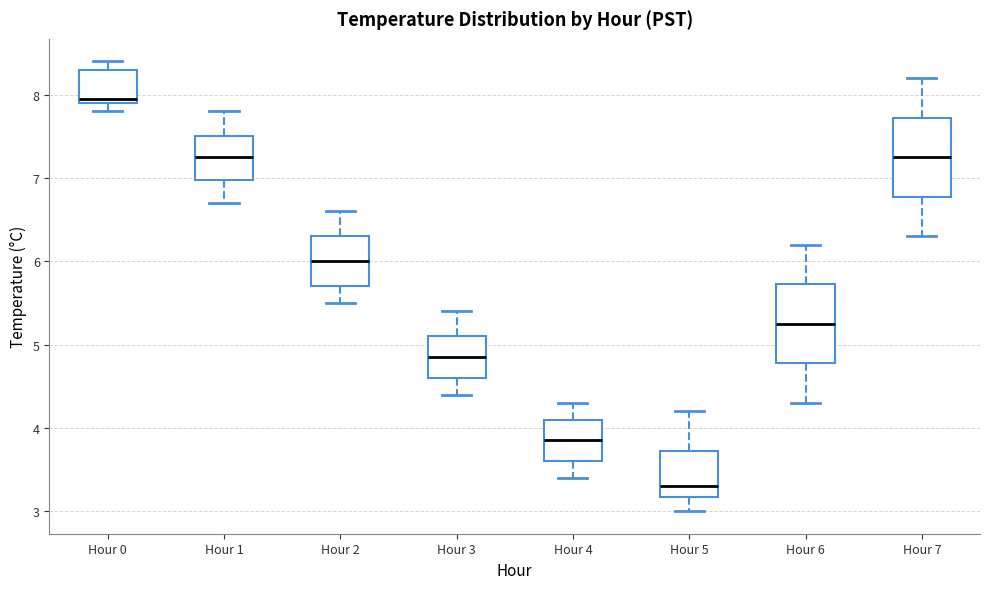

Reading left to right, transcribe this box plot: for each box, give where its median line is, the range the box spans, and where its two whiskers end, as read against the y-axis. The values are not printed on the chart, so give them approximately, as read against the axis.

Hour 0: median 8.0, box 7.9 to 8.3, whiskers 7.8 to 8.4
Hour 1: median 7.3, box 7.0 to 7.5, whiskers 6.7 to 7.8
Hour 2: median 6.0, box 5.7 to 6.3, whiskers 5.5 to 6.6
Hour 3: median 4.9, box 4.6 to 5.1, whiskers 4.4 to 5.4
Hour 4: median 3.9, box 3.6 to 4.1, whiskers 3.4 to 4.3
Hour 5: median 3.3, box 3.2 to 3.7, whiskers 3.0 to 4.2
Hour 6: median 5.3, box 4.8 to 5.7, whiskers 4.3 to 6.2
Hour 7: median 7.3, box 6.8 to 7.7, whiskers 6.3 to 8.2